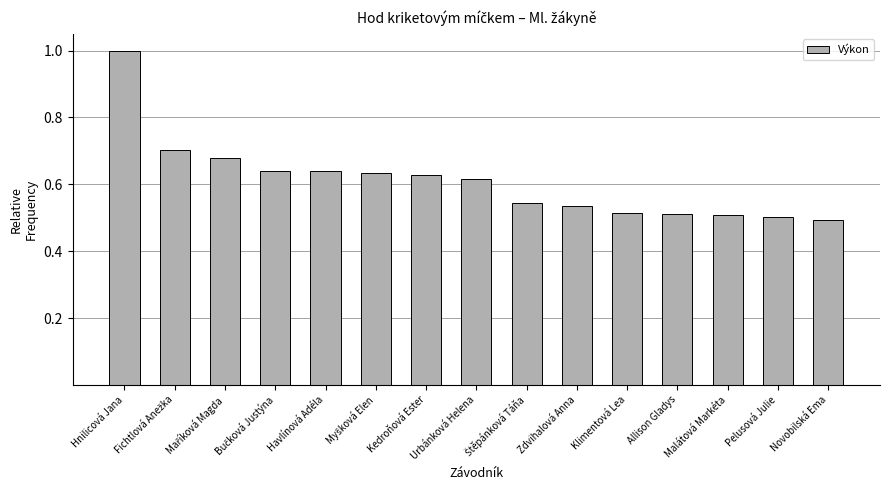

Which category has the highest value across all series?

Hnilicová Jana